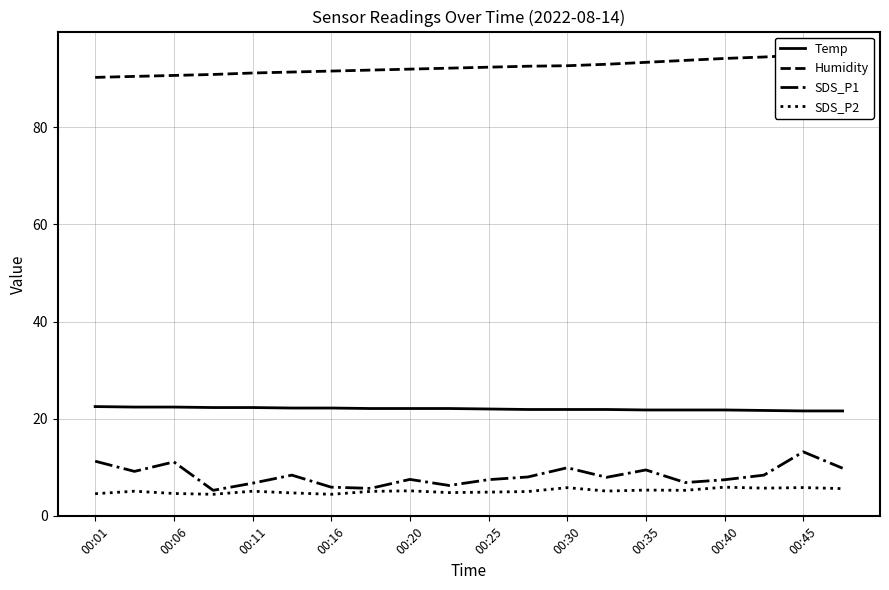

How many values in the Humidity series exceed 92?

11